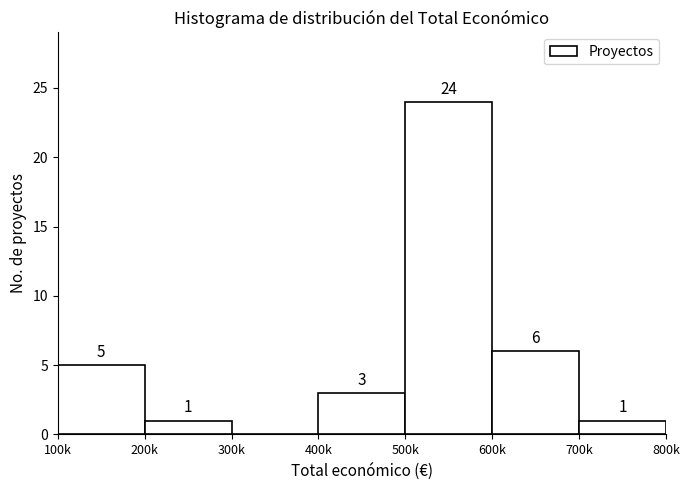

Reading left to right, what are all the values shown in this chart?

100k=5	200k=1	300k=0	400k=3	500k=24	600k=6	700k=1